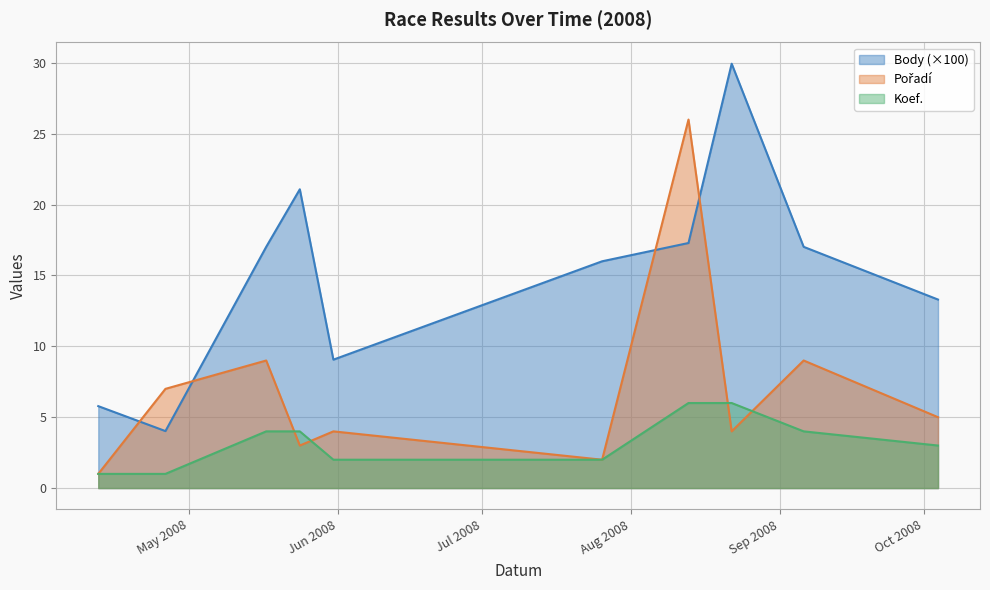

Which series changed the most between 2008-05-24 and 2008-09-06?

Pořadí